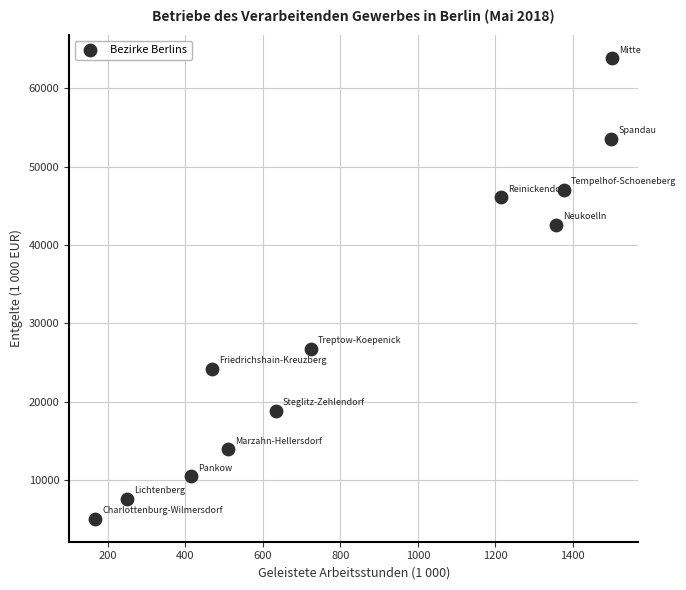

What is the average Y value?

29999